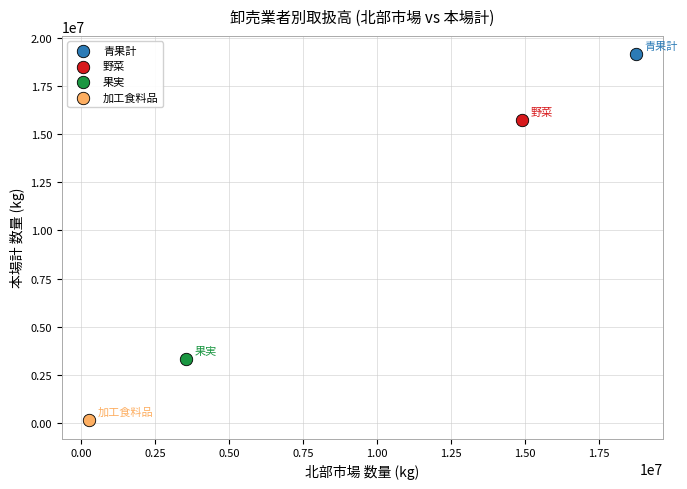

Which series reaches the maximum Y coordinate?

青果計